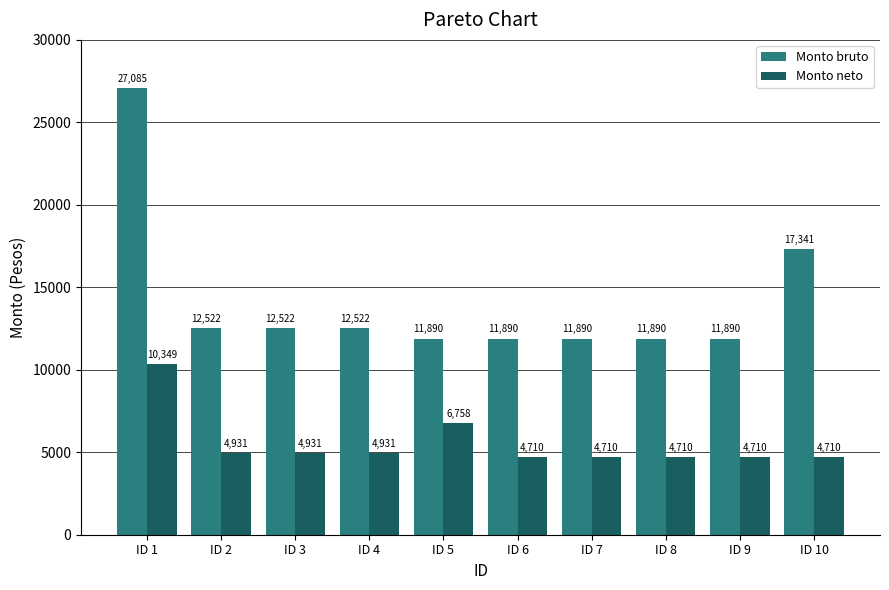

What is the approximate value of Monto neto at ID 4?

4931.1